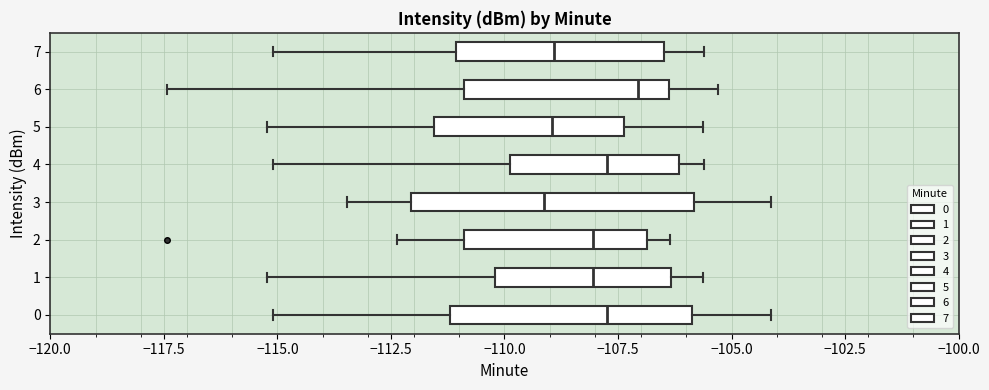

Where does the right whisker of the box at y = 2 end on the x-axis? The values are not printed on the chart, so give them approximately, as read against the axis.

-106.5